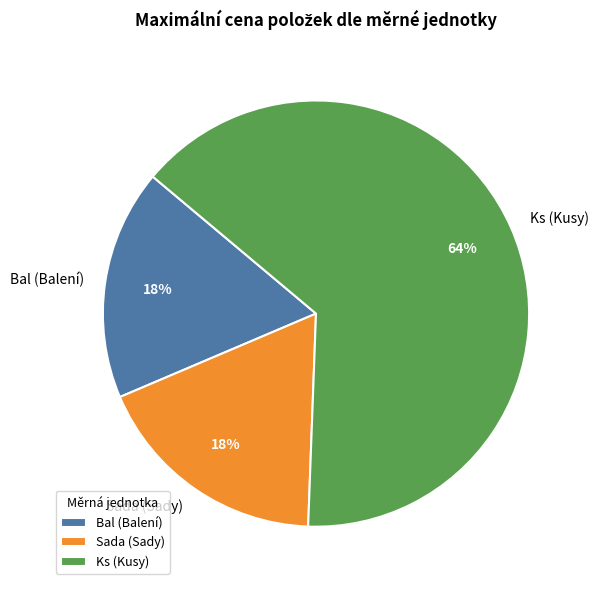

Does any single category account for the majority?

Yes